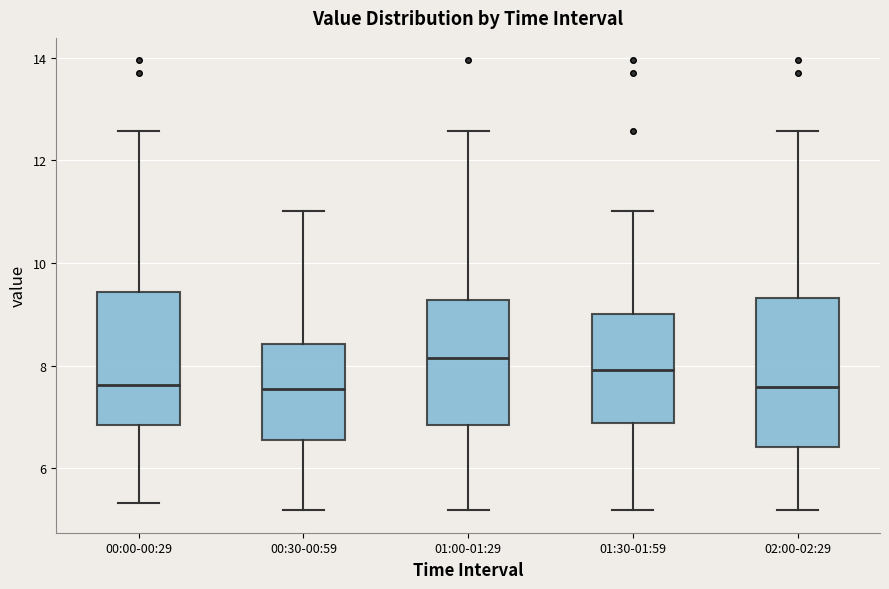

Reading left to right, transcribe this box plot: for each box, give where its median line is, the range the box spans, and where its two whiskers end, as read against the y-axis. The values are not printed on the chart, so give them approximately, as read against the axis.

00:00-00:29: median 7.6, box 6.8 to 9.4, whiskers 5.4 to 12.6
00:30-00:59: median 7.6, box 6.6 to 8.4, whiskers 5.2 to 11.0
01:00-01:29: median 8.2, box 6.8 to 9.2, whiskers 5.2 to 12.6
01:30-01:59: median 8.0, box 6.8 to 9.0, whiskers 5.2 to 11.0
02:00-02:29: median 7.6, box 6.4 to 9.4, whiskers 5.2 to 12.6